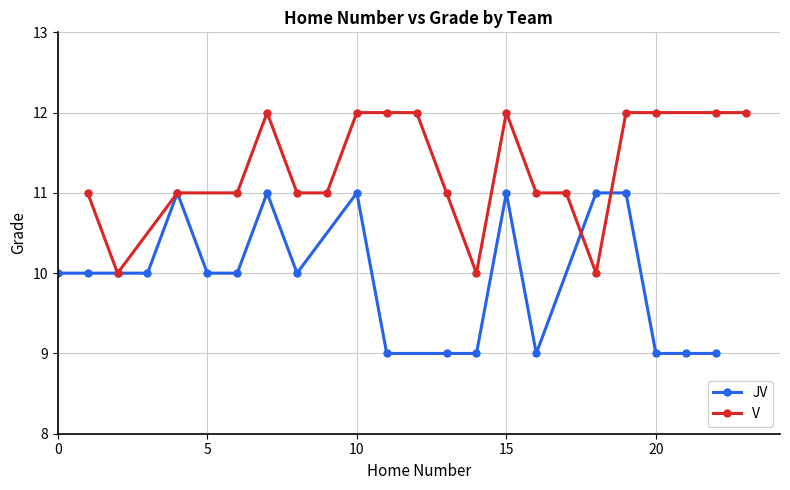

What is the maximum value shown in the chart?

12